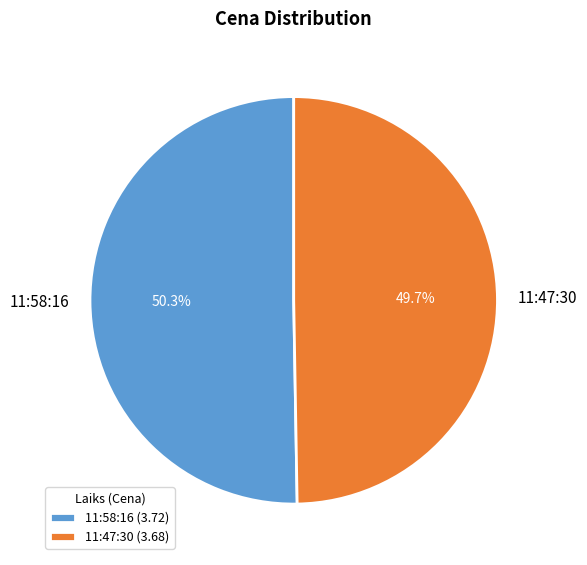

Approximately how many times larger is the value at 11:47:30 compared to 11:58:16?

1.0